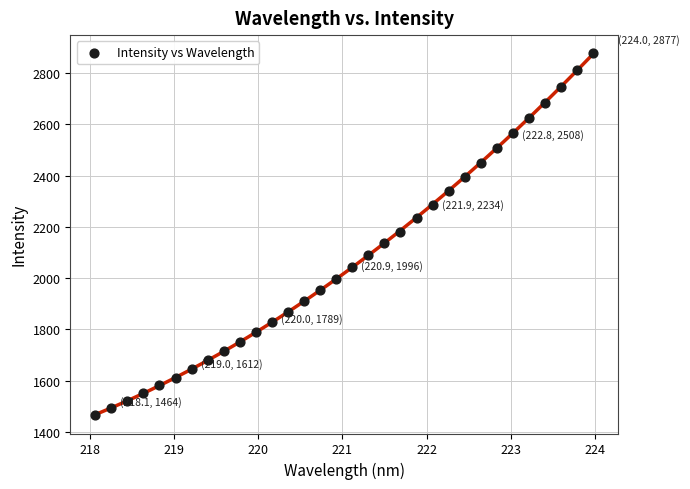

What is the range of X values (max minus min)?

5.9